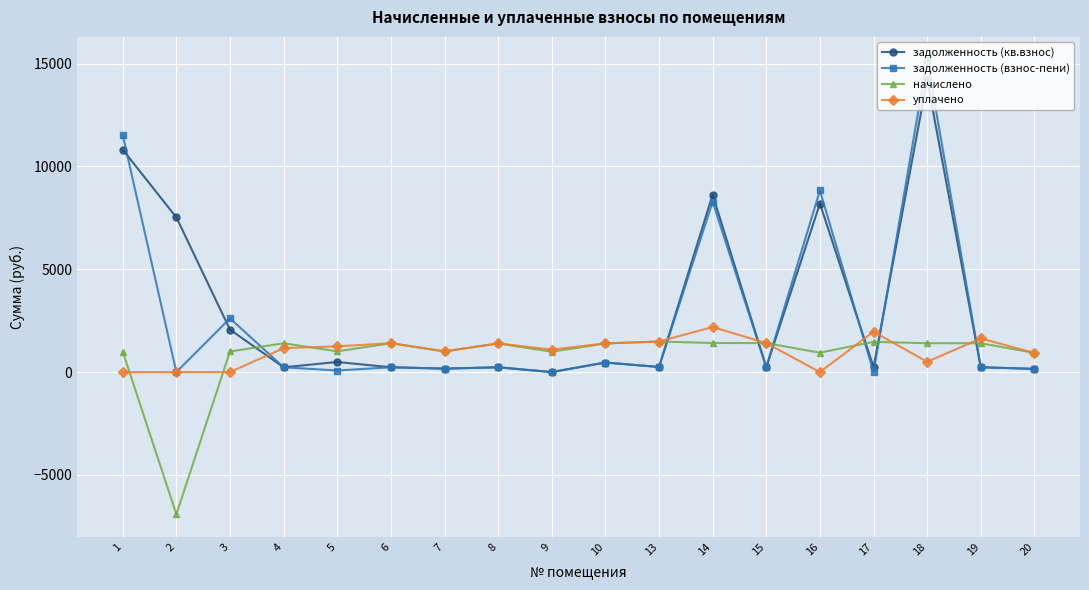

What is the greatest value displayed?

15199.0